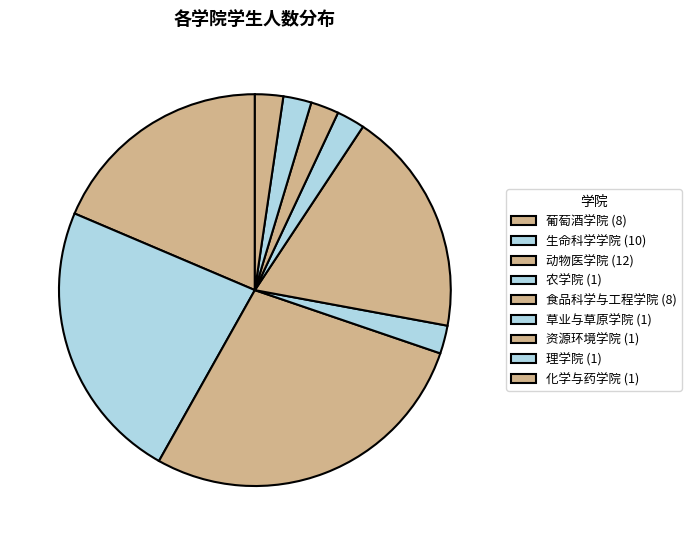

What is the total percentage of 理学院 and 葡萄酒学院?

20.9%